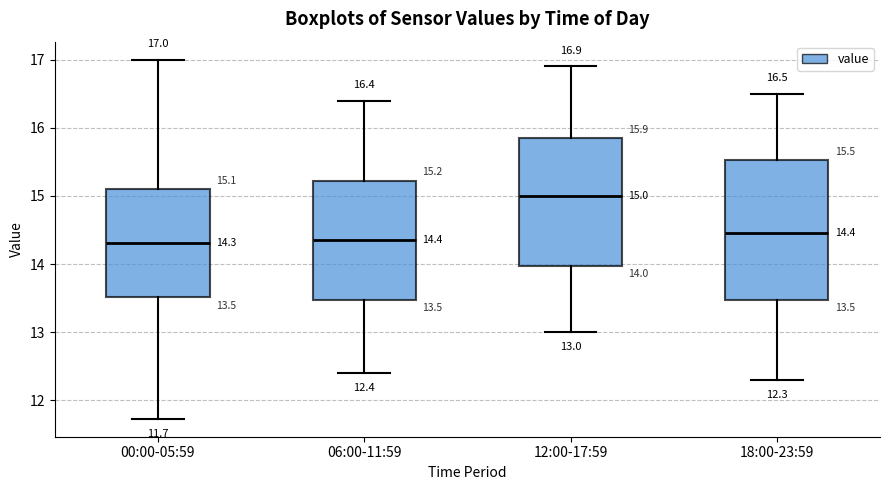

Which box is the tallest, from its lower edge to its upper edge?

18:00-23:59